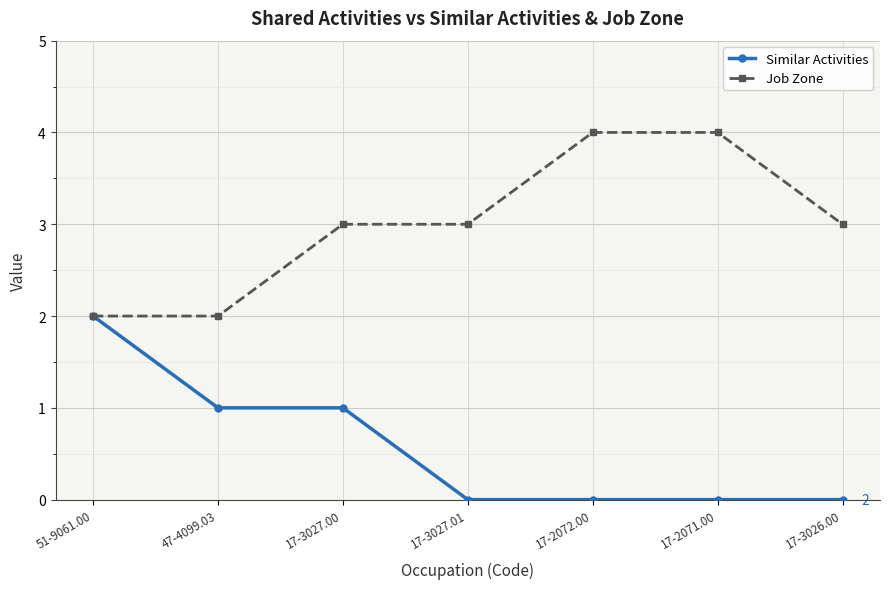

How many data points does each series have?

7